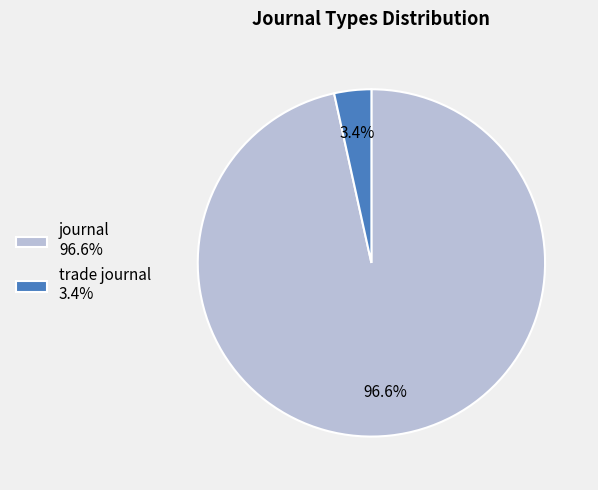

Between trade journal 3.4% and journal 96.6%, which is larger?

journal 96.6%